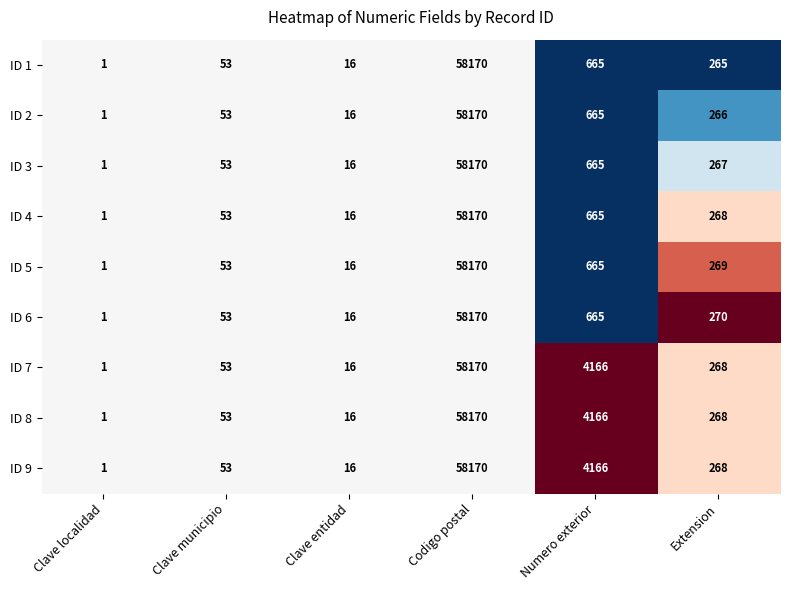

At which category is the sum across all series the highest?

Codigo postal